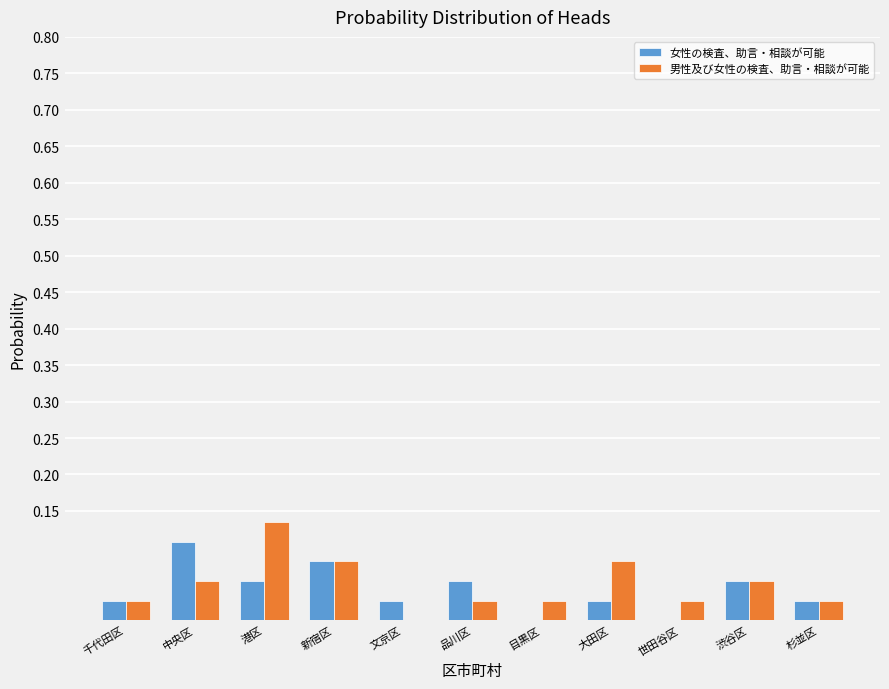

Is it true that 男性及び女性の検査、助言・相談が可能 equals 0.0 at 杉並区?

True